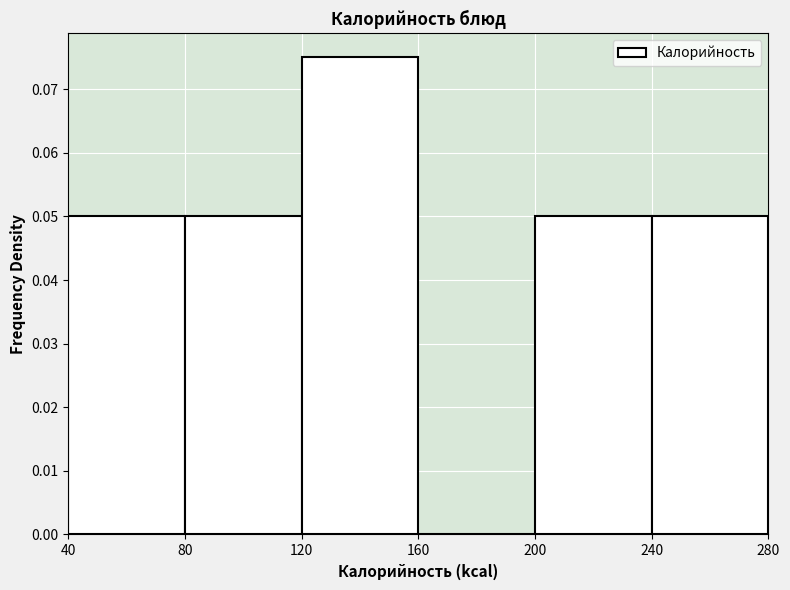

Reading left to right, transcribe this chart: for each bar, give the range it covers on the x-axis and its height. The values are not printed on the chart, so give them approximately, as read against the axis.

40 to 80: 0.050
80 to 120: 0.050
120 to 160: 0.075
160 to 200: 0
200 to 240: 0.050
240 to 280: 0.050